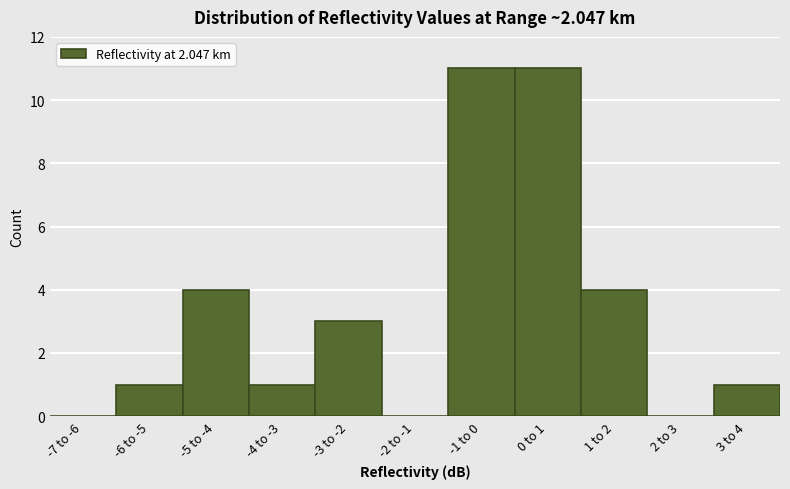

Reading right to left, what are all the values shown in this chart?

3 to 4=1	2 to 3=0	1 to 2=4	0 to 1=11	-1 to 0=11	-2 to -1=0	-3 to -2=3	-4 to -3=1	-5 to -4=4	-6 to -5=1	-7 to -6=0